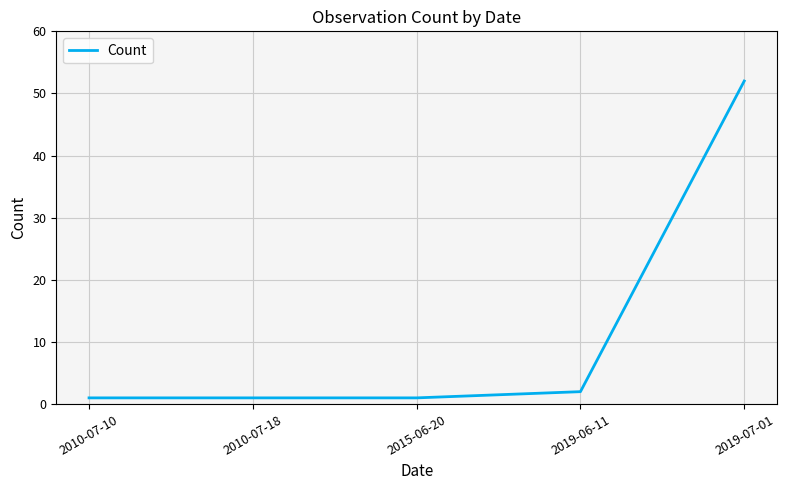

Is it true that the value at 2019-06-11 is 2?

True